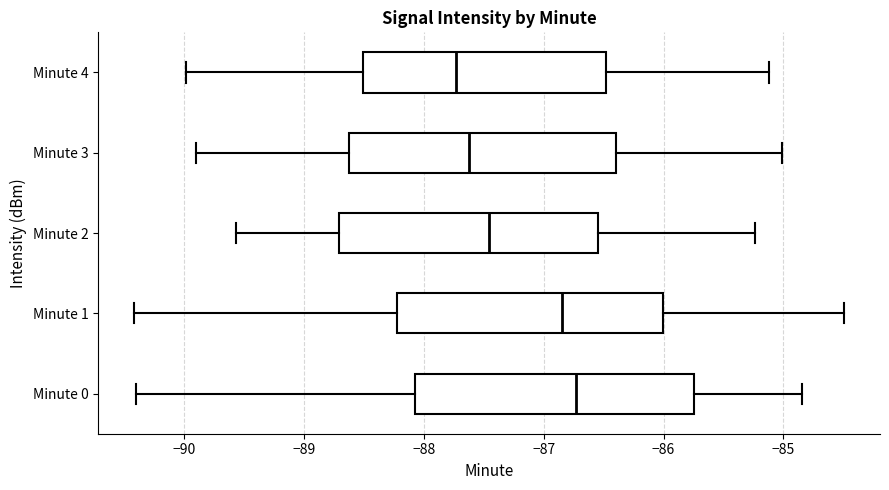

Reading bottom to top, read every box against the x-axis: the position of its median line, the range the box covers, and the ends of its whiskers. The values are not printed on the chart, so give them approximately, as read against the axis.

Minute 0: median -86.7, box -88.1 to -85.7, whiskers -90.4 to -84.8
Minute 1: median -86.8, box -88.2 to -86.0, whiskers -90.4 to -84.5
Minute 2: median -87.5, box -88.7 to -86.5, whiskers -89.6 to -85.2
Minute 3: median -87.6, box -88.6 to -86.4, whiskers -89.9 to -85.0
Minute 4: median -87.7, box -88.5 to -86.5, whiskers -90.0 to -85.1